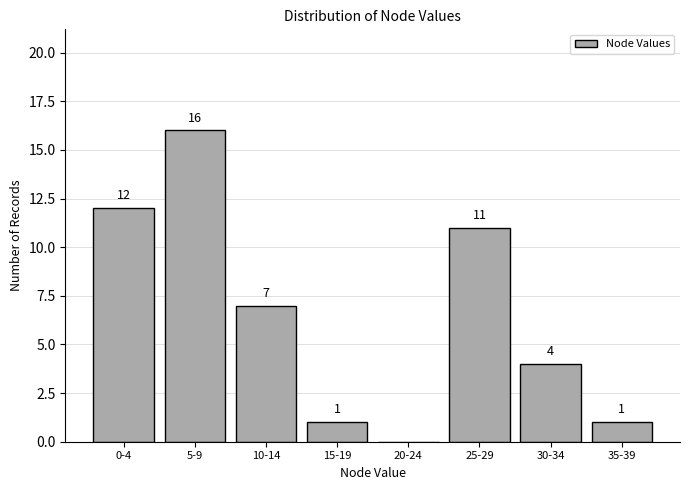

Reading left to right, transcribe all the data shown in this chart.

0-4=12	5-9=16	10-14=7	15-19=1	20-24=0	25-29=11	30-34=4	35-39=1